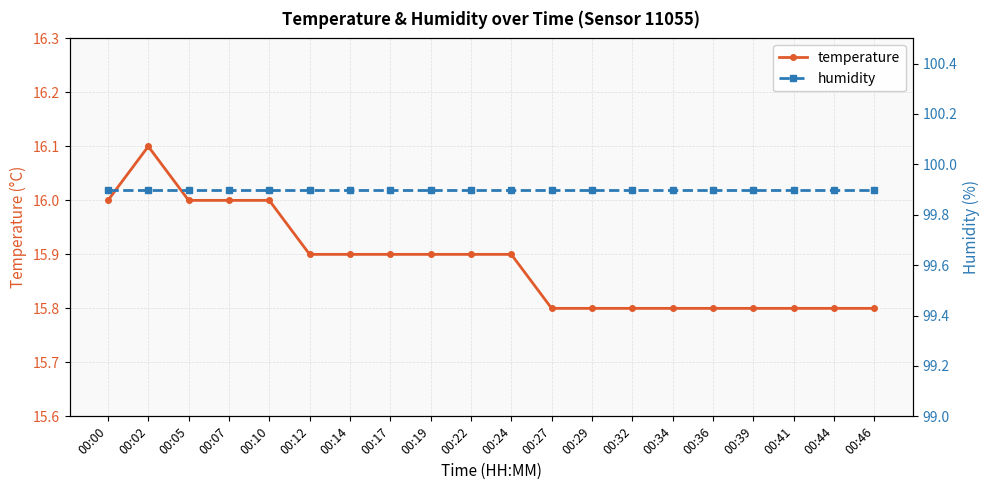

Is it true that temperature equals 4.6 at 00:19?

False